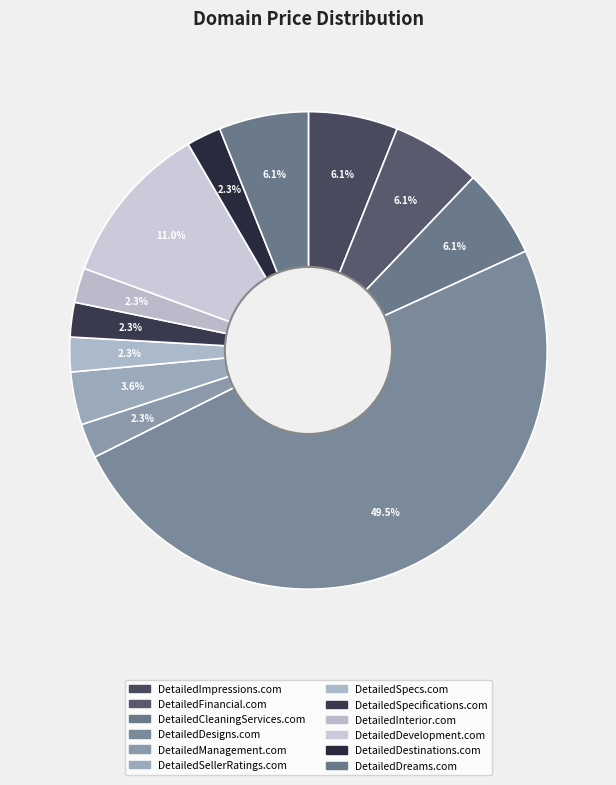

Count the number of slices in the pie.

12